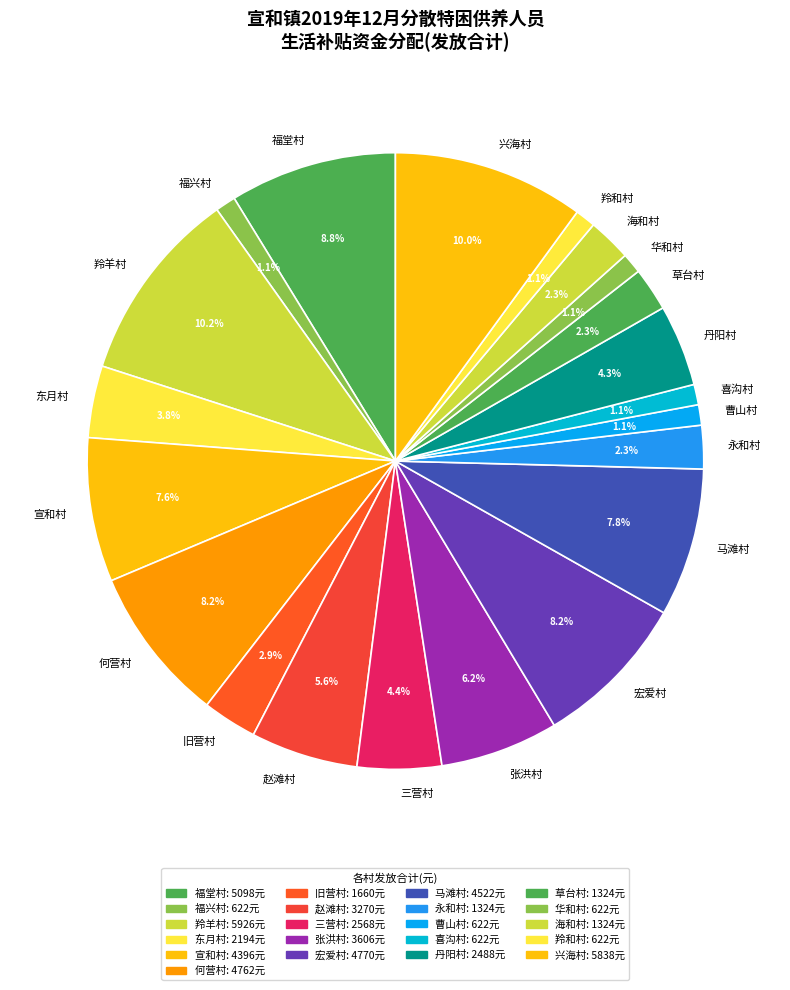

What percentage is the 羚和村 slice, to the nearest percent?

1%